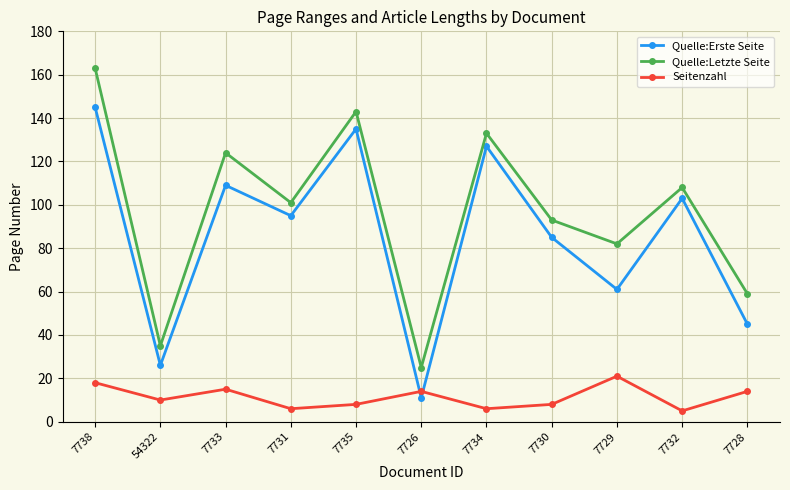

Count the number of data series in this chart.

3